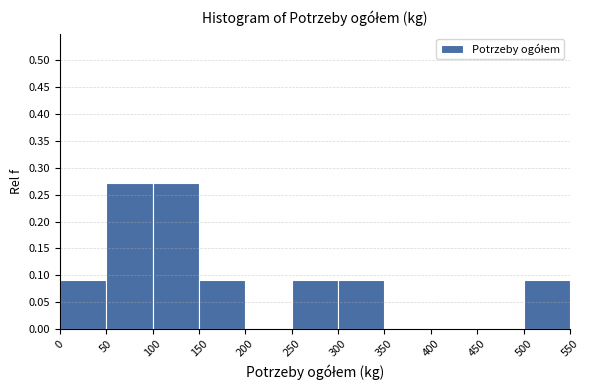

Reading left to right, list every bar in this chart as the range it spans on the x-axis followed by its height. The values are not printed on the chart, so give them approximately, as read against the axis.

0 to 50: 0.090
50 to 100: 0.275
100 to 150: 0.275
150 to 200: 0.090
200 to 250: 0
250 to 300: 0.090
300 to 350: 0.090
350 to 400: 0
400 to 450: 0
450 to 500: 0
500 to 550: 0.090